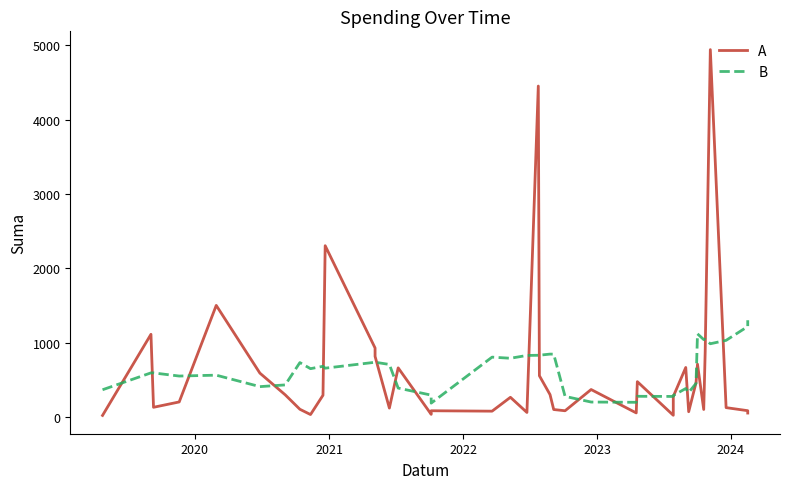

Is it true that Suma (trend) equals 235.3 at 13?

False